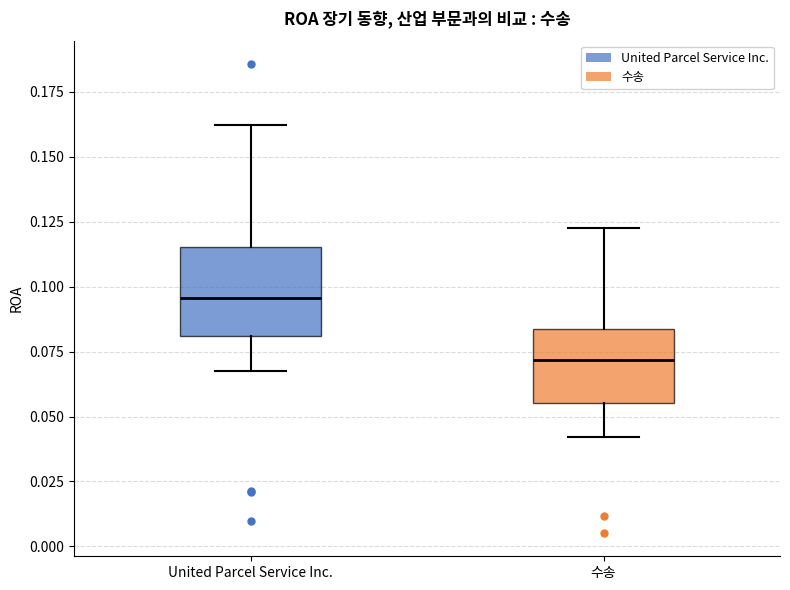

Comparing the boxes themselves (not the whiskers), which one is the tallest?

United Parcel Service Inc.